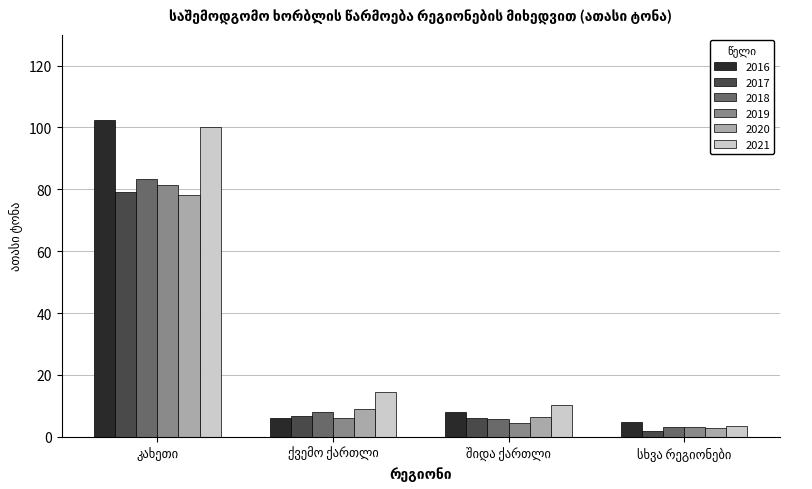

Which series has the largest range (max minus min)?

2016